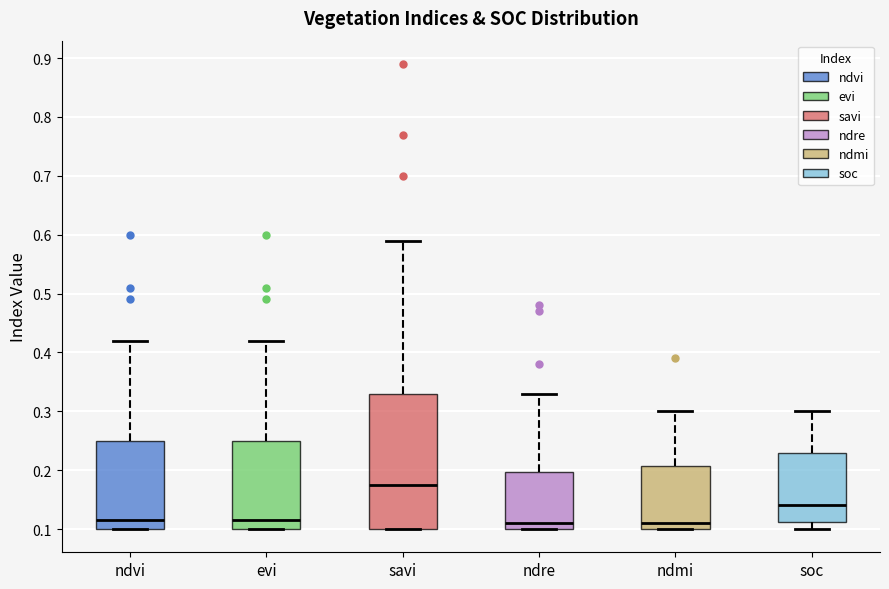

Reading left to right, read every box against the y-axis: the position of its median line, the range the box covers, and the ends of its whiskers. The values are not printed on the chart, so give them approximately, as read against the axis.

ndvi: median 0.12, box 0.10 to 0.25, whiskers 0.10 to 0.42
evi: median 0.12, box 0.10 to 0.25, whiskers 0.10 to 0.42
savi: median 0.18, box 0.10 to 0.33, whiskers 0.10 to 0.59
ndre: median 0.11, box 0.10 to 0.20, whiskers 0.10 to 0.33
ndmi: median 0.11, box 0.10 to 0.21, whiskers 0.10 to 0.30
soc: median 0.14, box 0.11 to 0.23, whiskers 0.10 to 0.30